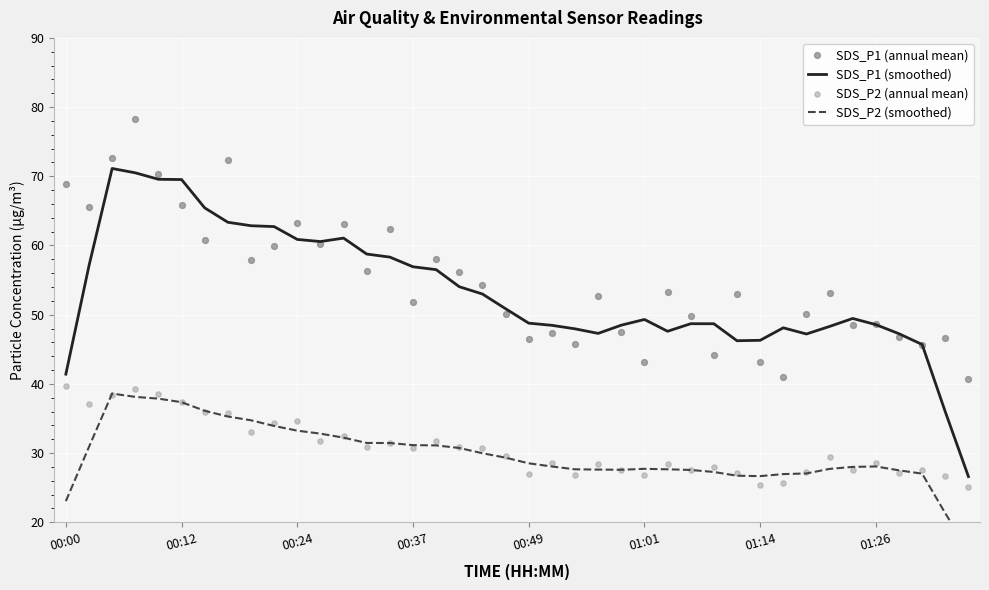

Which series reaches the minimum Y coordinate?

SDS_P2 (smoothed)